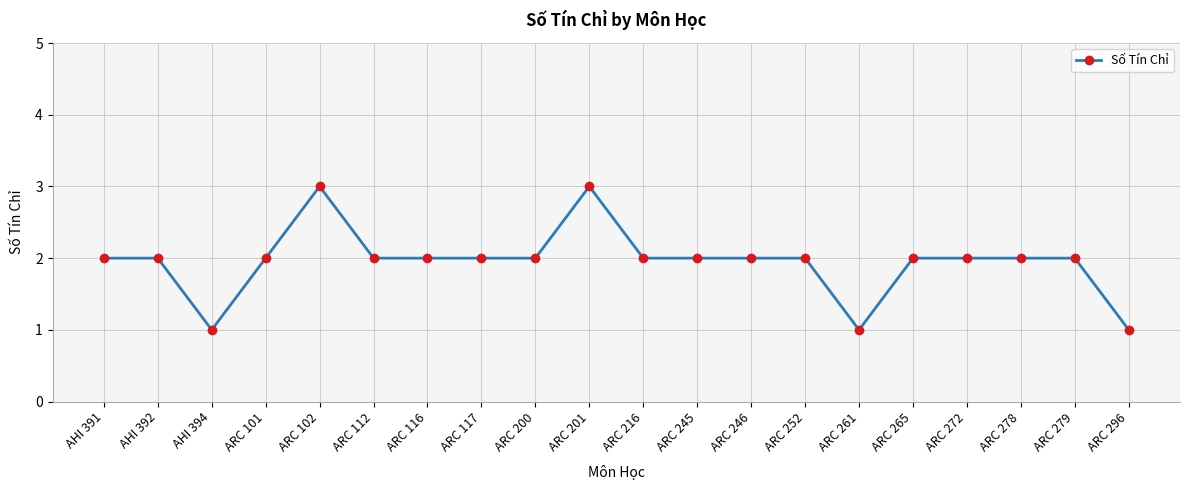

The chart shows a value of 3 at ARC 112. True or false?

False